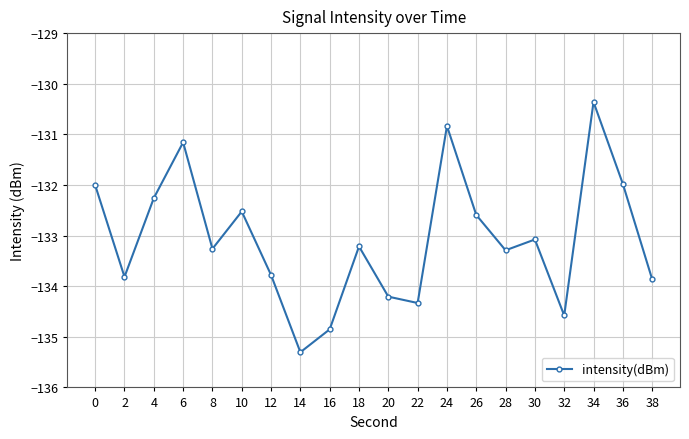

What is the difference between the maximum and minimum values?

4.9